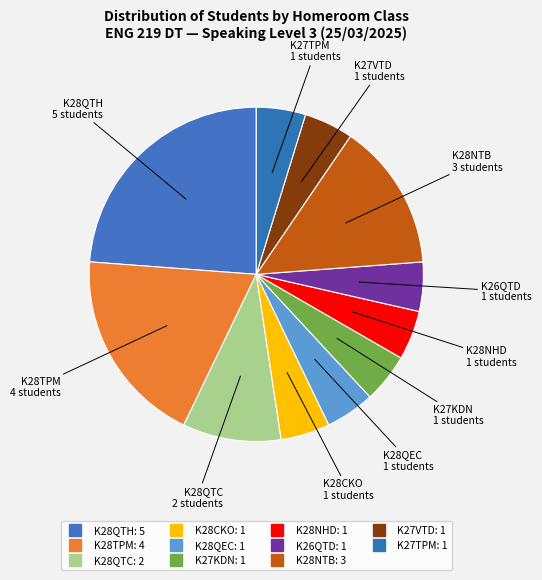

How many segments does this pie chart have?

11